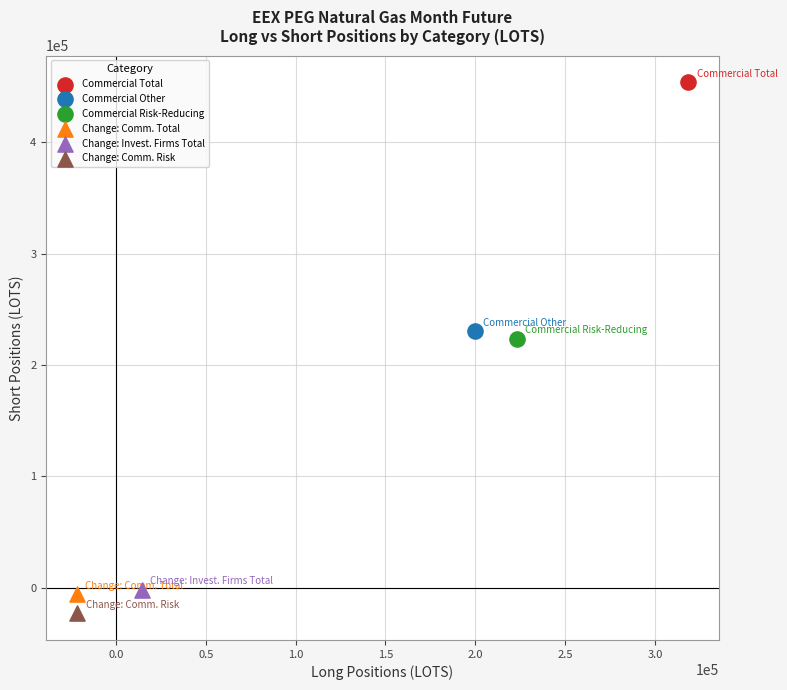

Which series reaches the maximum Y coordinate?

Commercial Total